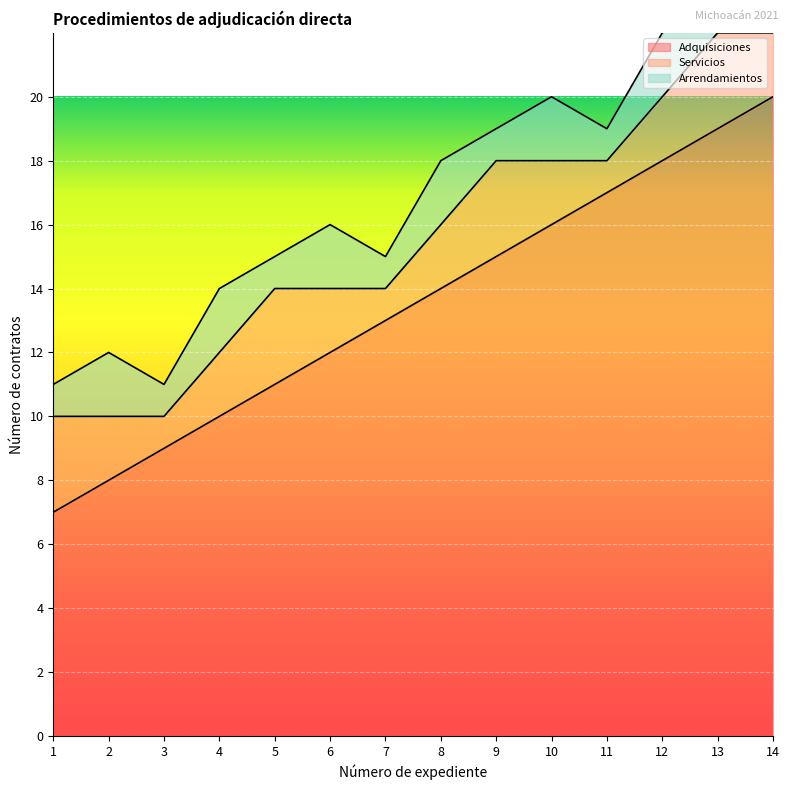

Which series has the widest spread of values?

Adquisiciones